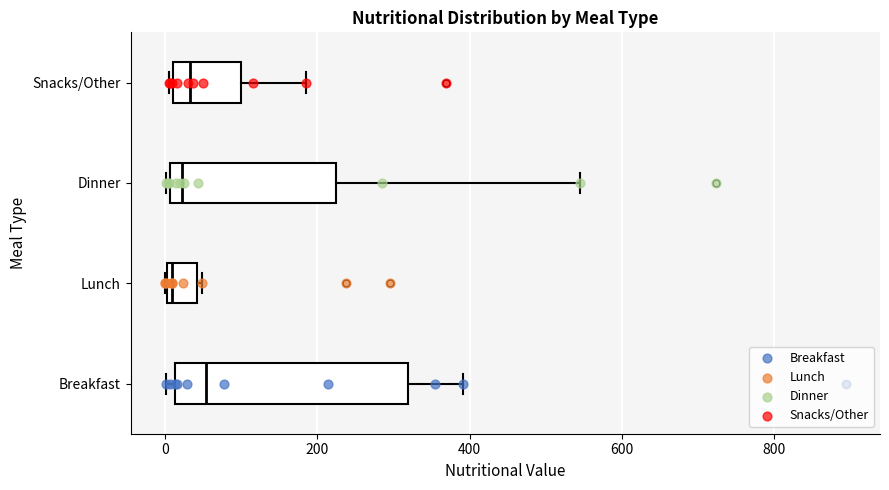

Reading bottom to top, read every box against the x-axis: the position of its median line, the range the box covers, and the ends of its whiskers. The values are not printed on the chart, so give them approximately, as read against the axis.

Breakfast: median 60, box 20 to 320, whiskers 0 to 400
Lunch: median 0 (just right of the box's left edge), box 0 to 40, whiskers 0 to 40 (just right of the box's right edge)
Dinner: median 20, box 0 to 220, whiskers 0 to 540
Snacks/Other: median 40, box 20 to 100, whiskers 0 to 180